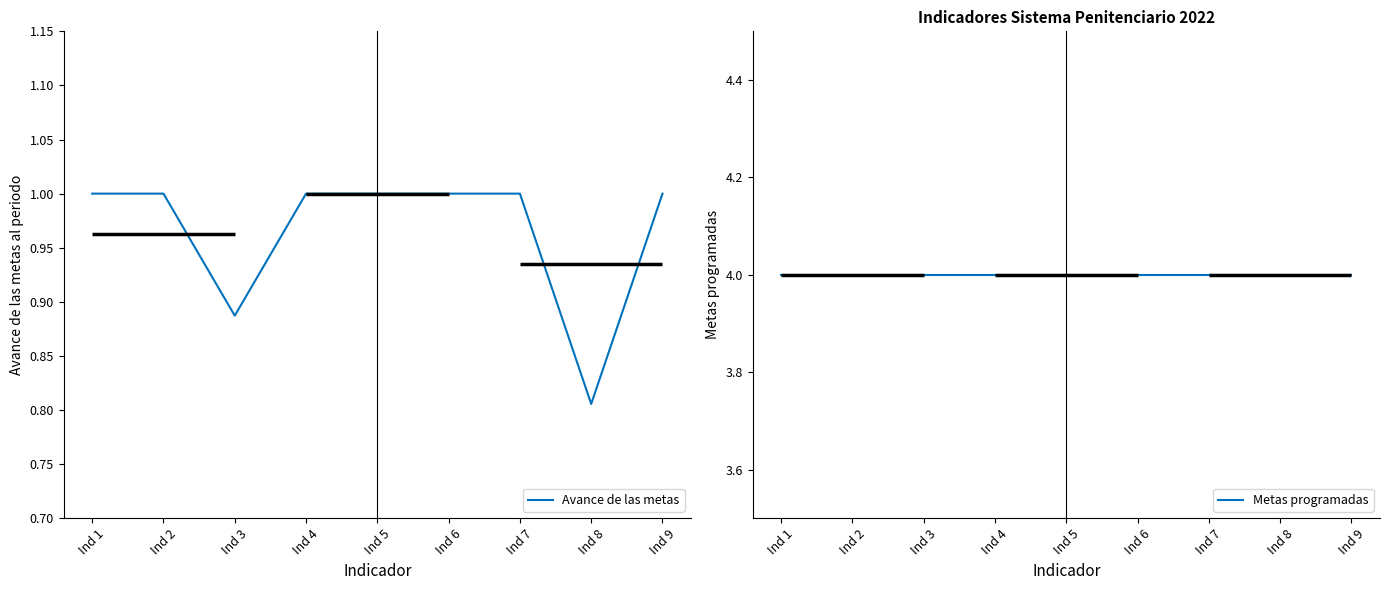

What is the lowest value of the Metas programadas series?

4.0